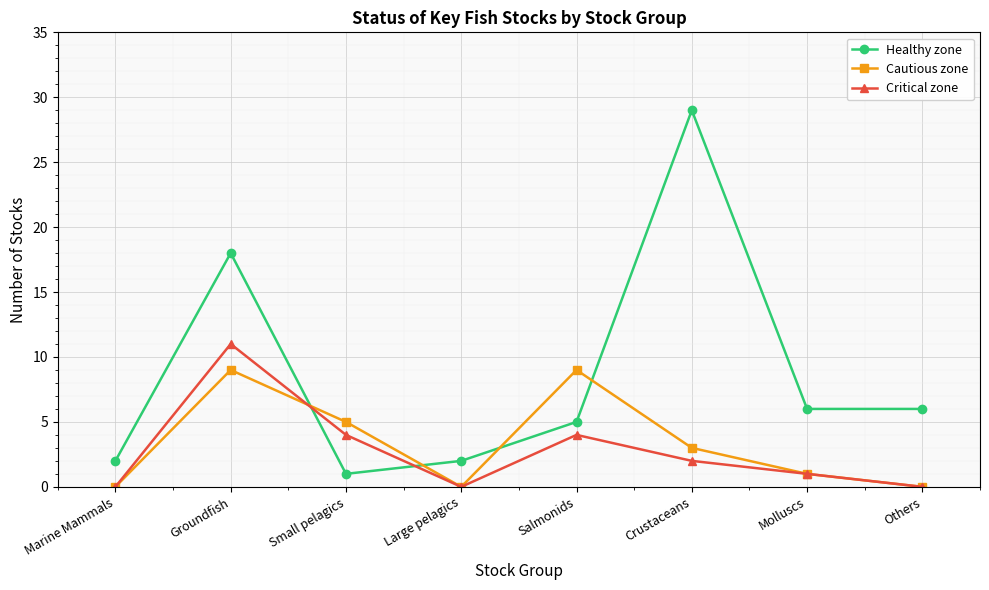

What is the difference between the second highest and second lowest values in the Healthy zone series?

16